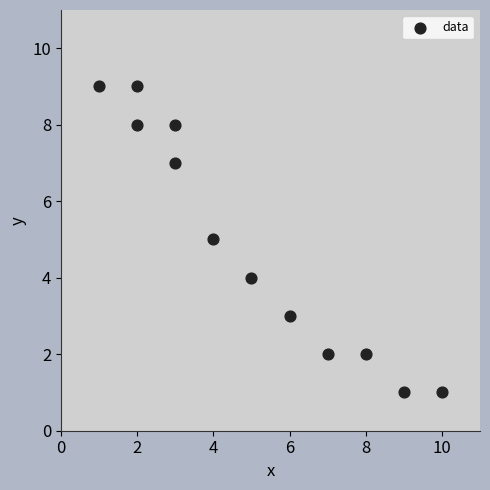

What is the range of Y values (max minus min)?

8